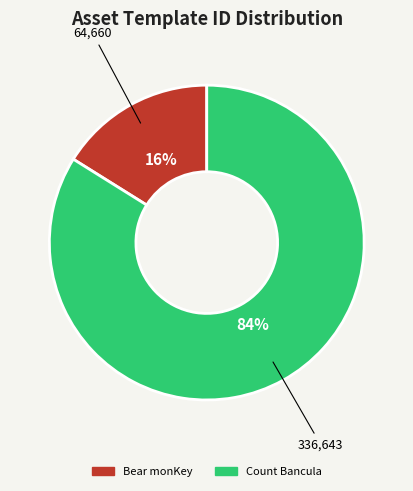

Is there any slice that represents more than half of the pie?

Yes